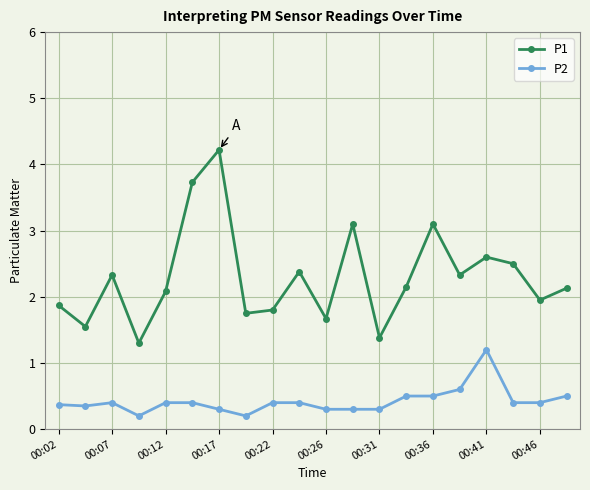

How many series are shown in this chart?

2